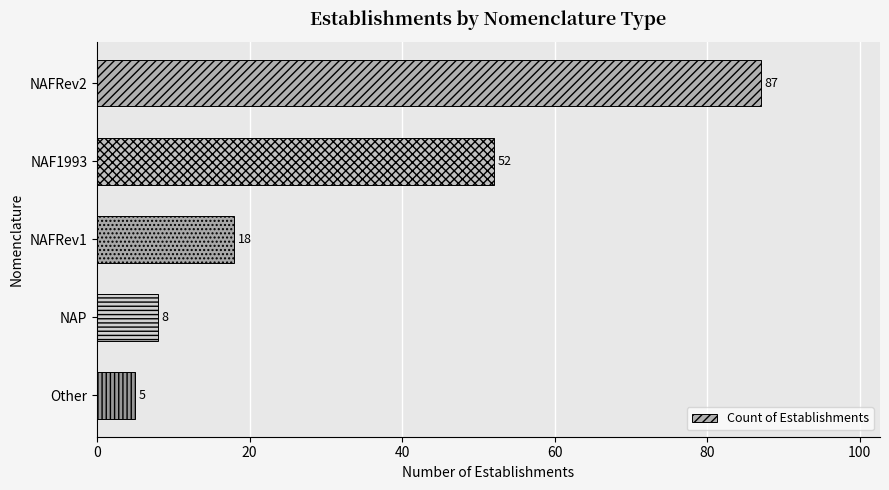

What is the approximate value at NAFRev1, to the nearest 5?

20